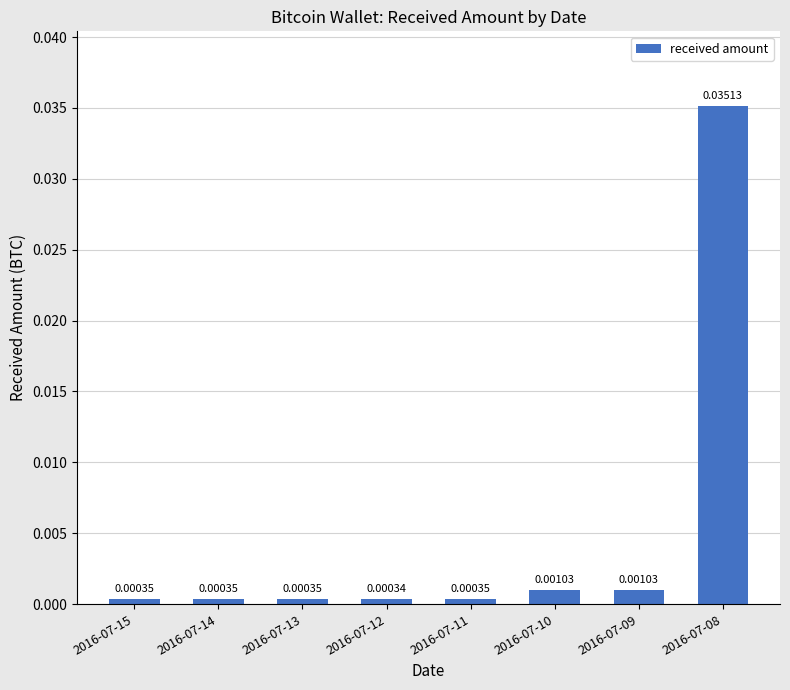

List the labels in order of value, largest first.

2016-07-08, 2016-07-09, 2016-07-10, 2016-07-15, 2016-07-14, 2016-07-13, 2016-07-11, 2016-07-12